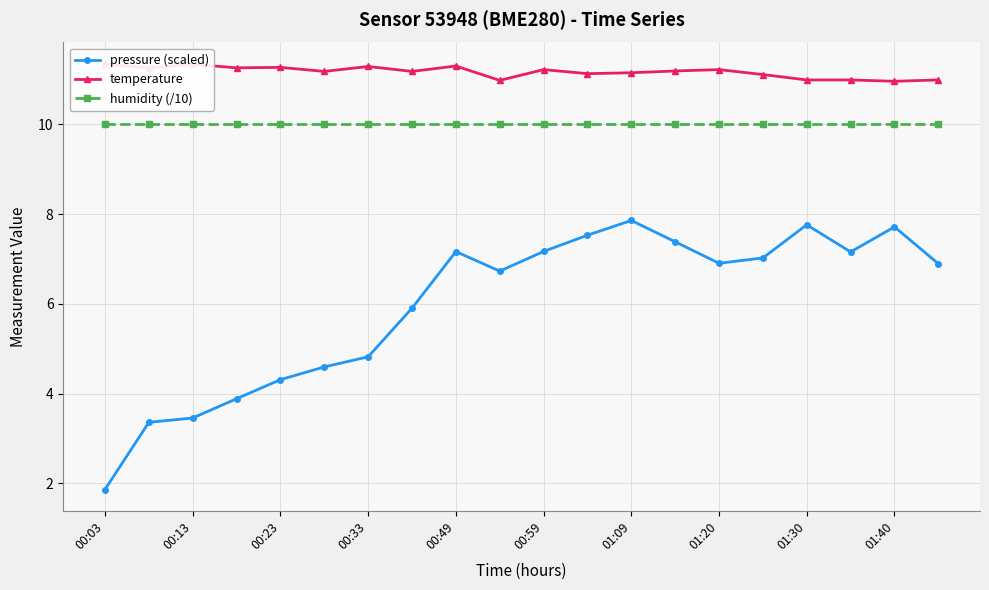

Which series has the widest spread of values?

pressure (scaled)